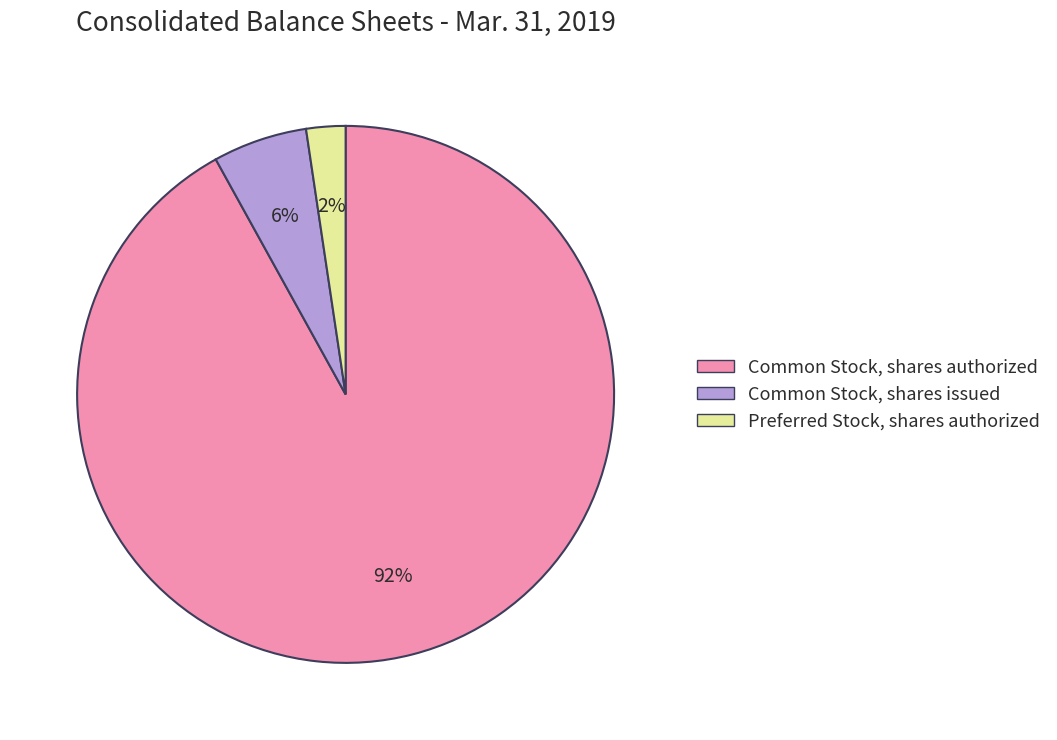

What percentage is the Common Stock, shares issued slice, to the nearest percent?

6%